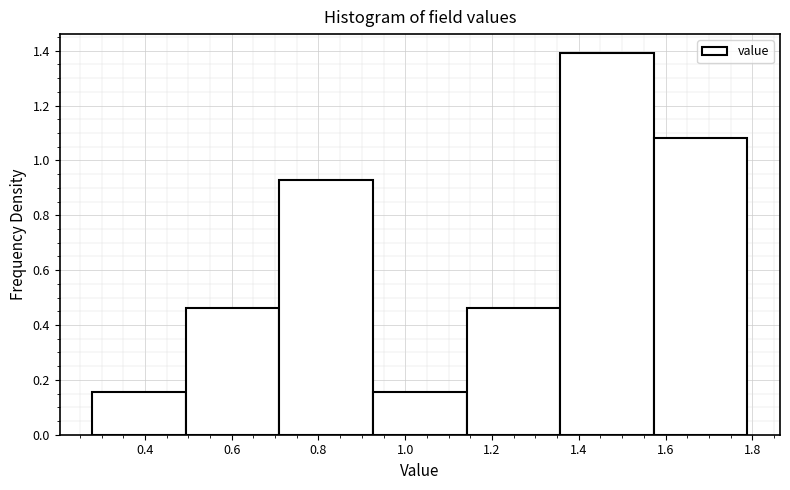

Over which range of the x-axis is the bar tallest?

1.36 to 1.58